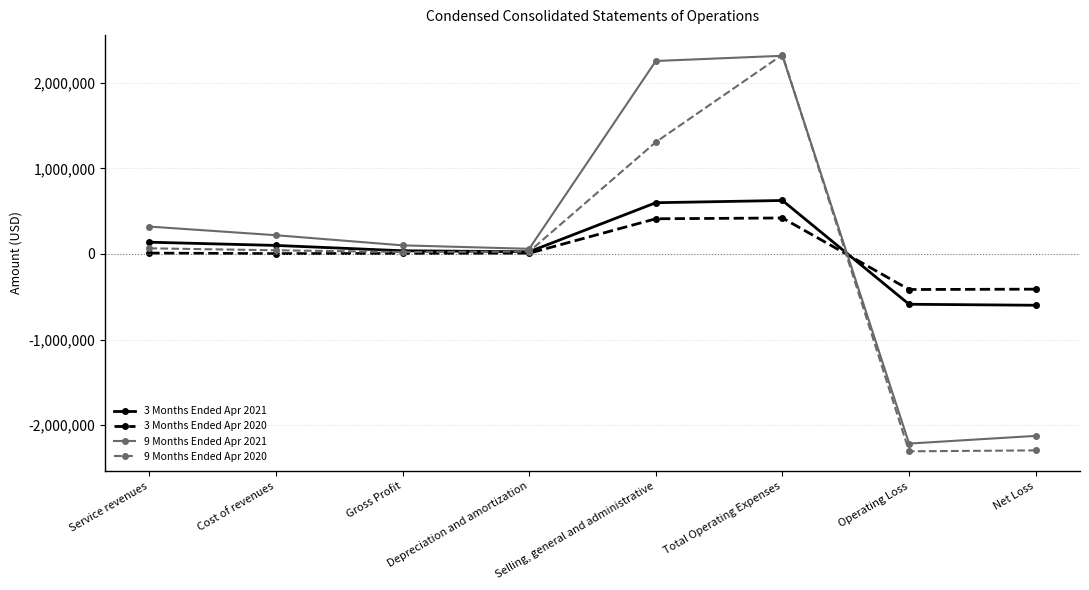

At which category does 9 Months Ended Apr 2021 reach its first local peak?

Total Operating Expenses